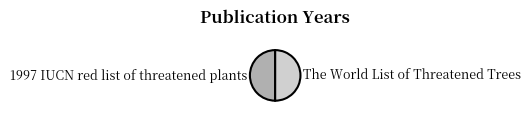

How many slices are in this pie chart?

2